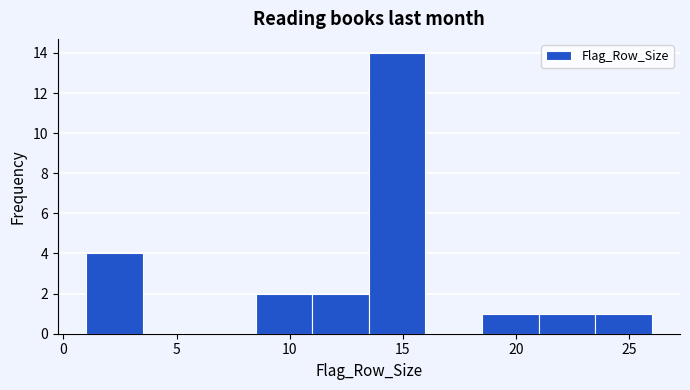

Reading left to right, list every bar in this chart as the range it spans on the x-axis followed by its height. The values are not printed on the chart, so give them approximately, as read against the axis.

1.0 to 3.5: 4
3.5 to 6.0: 0
6.0 to 8.5: 0
8.5 to 11.0: 2
11.0 to 13.5: 2
13.5 to 16.0: 14
16.0 to 18.5: 0
18.5 to 21.0: 1
21.0 to 23.5: 1
23.5 to 26.0: 1